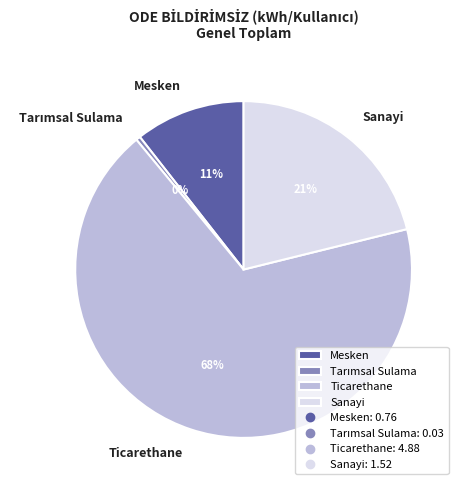

Is the sum of Mesken and Ticarethane greater than half?

Yes